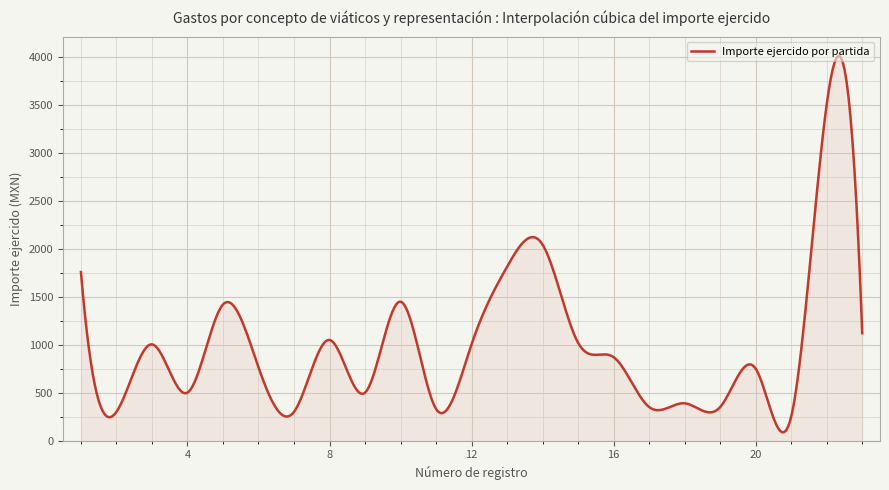

Reading right to left, list all the values displayed in this chart.

1120.0	3508.8	250.0	750.0	350.0	389.0	350.0	870.0	1020.0	2044.0	1814.0	1005.0	330.0	1450.0	500.0	1050.0	300.0	764.0	1420.0	500.0	1004.1	299.9	1758.3